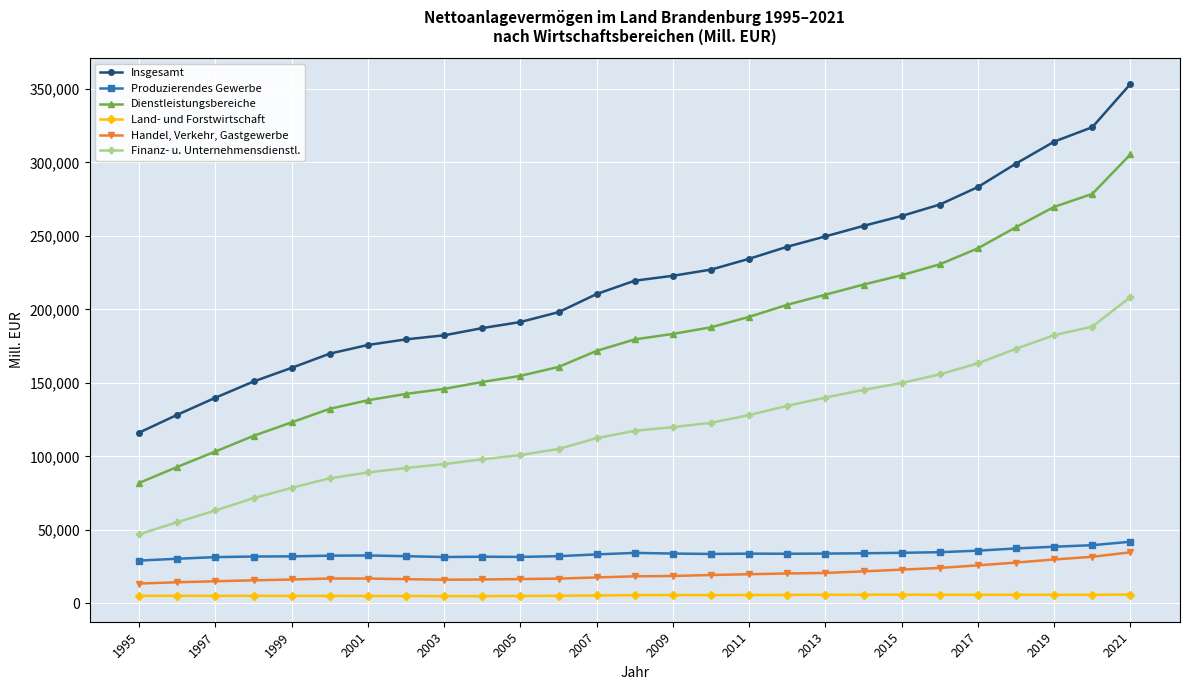

What is the maximum value for Finanz- u. Unternehmensdienstl.?

208369.7